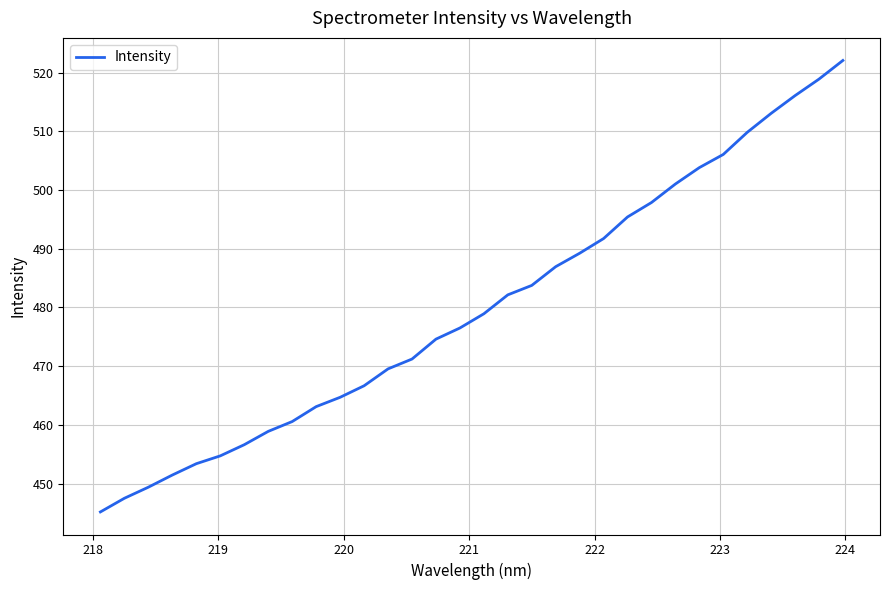

What is the difference between the maximum and minimum values?

76.9